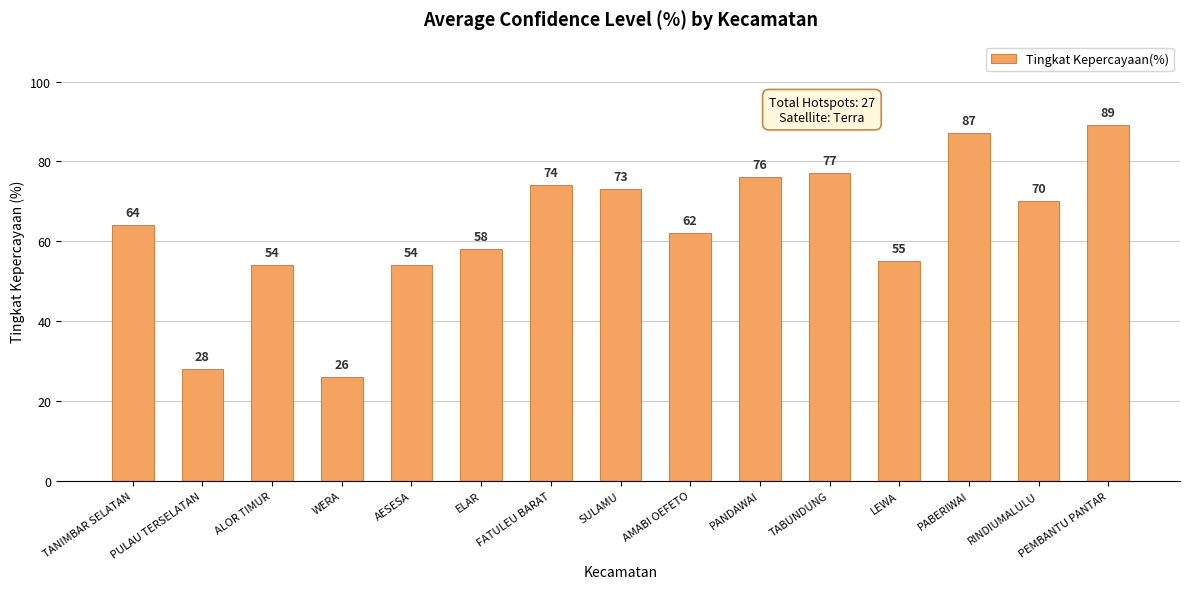

What position from the left is PANDAWAI?

10